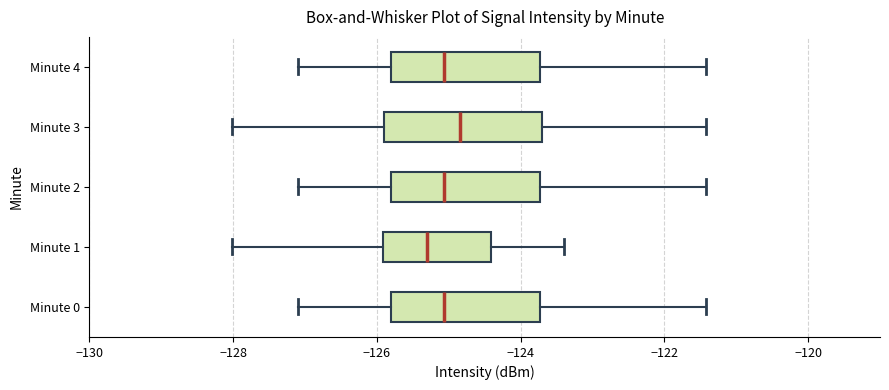

Which box's median line is the furthest to the left?

Minute 1